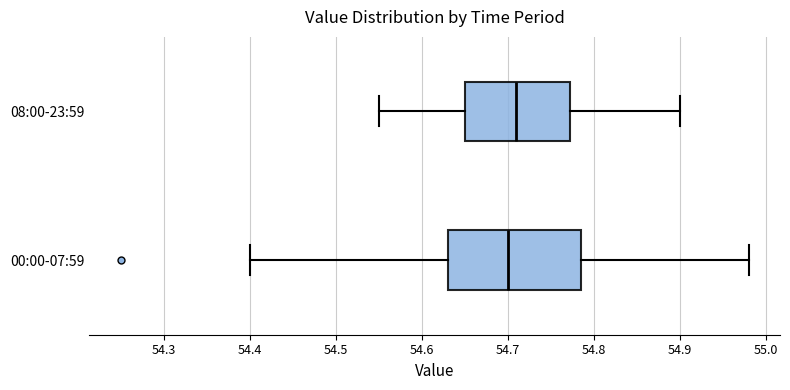

Which box is the widest, from its left edge to its right edge?

00:00-07:59